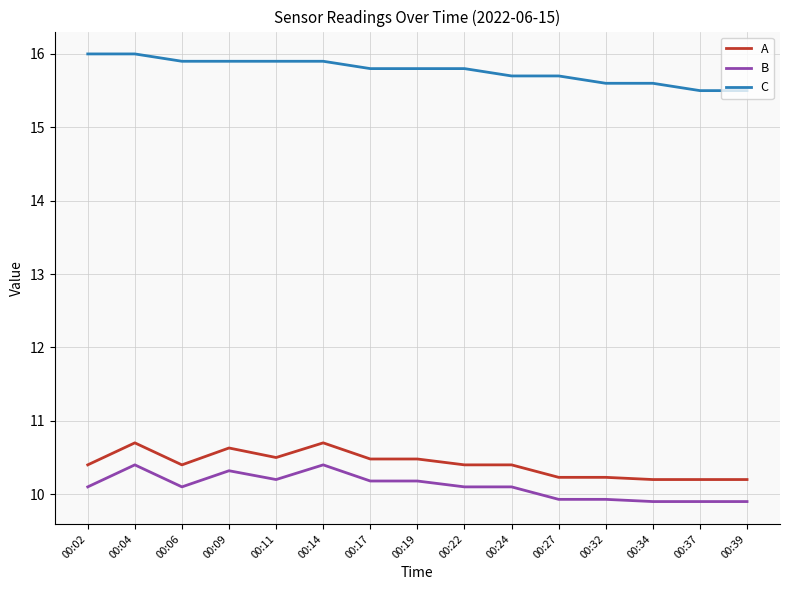

What is the maximum value shown in the chart?

16.0